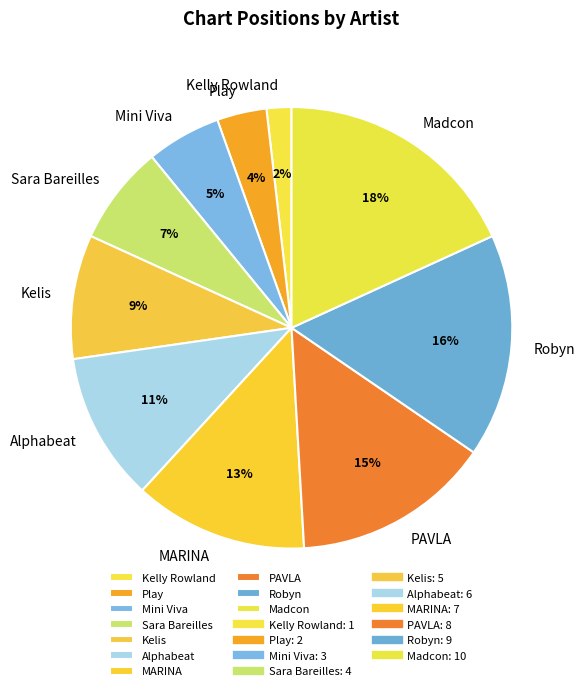

Rank the categories by value from lowest to highest.

Kelly Rowland, Play, Mini Viva, Sara Bareilles, Kelis, Alphabeat, MARINA, PAVLA, Robyn, Madcon